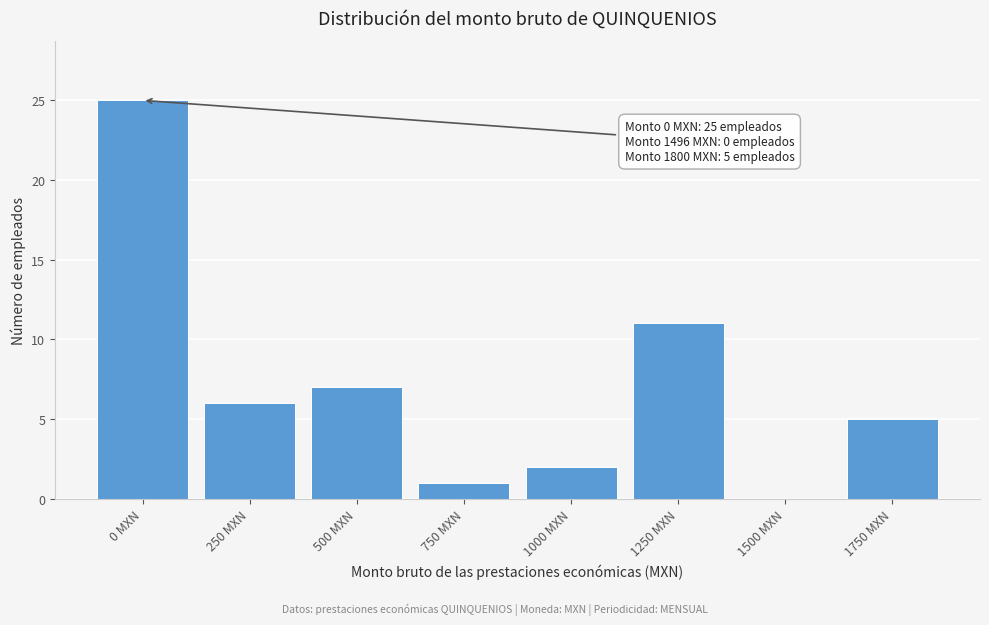

Reading left to right, extract all data points from this chart.

0 MXN=25	250 MXN=6	500 MXN=7	750 MXN=1	1000 MXN=2	1250 MXN=11	1500 MXN=0	1750 MXN=5